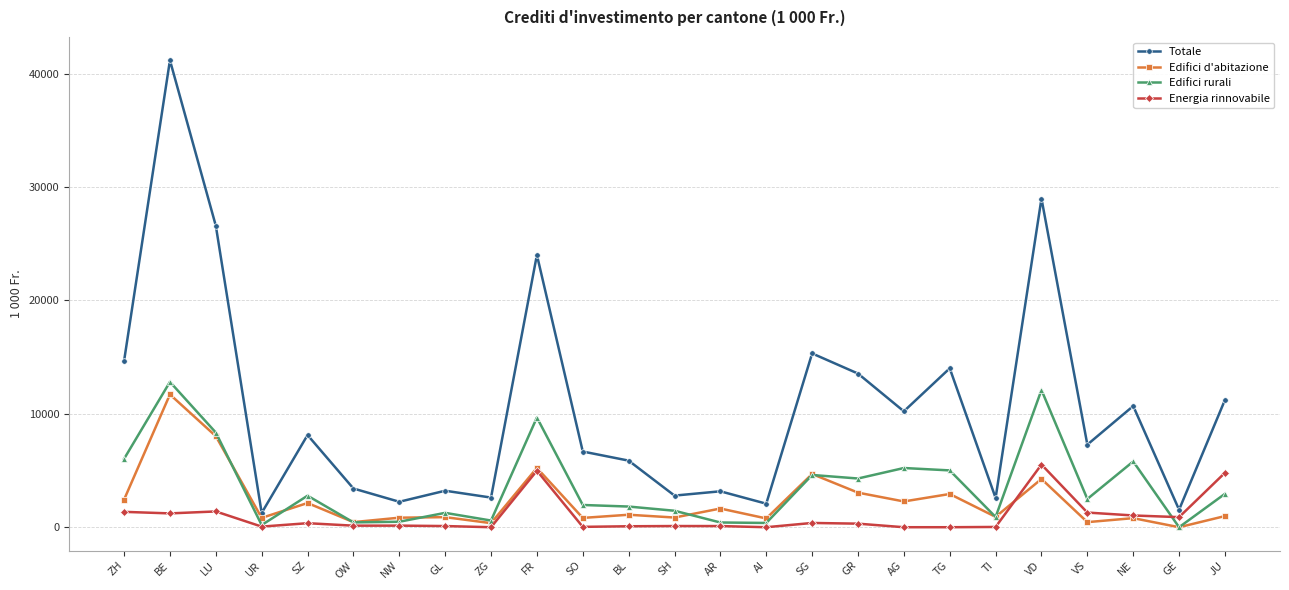

Which series has the largest range (max minus min)?

Totale